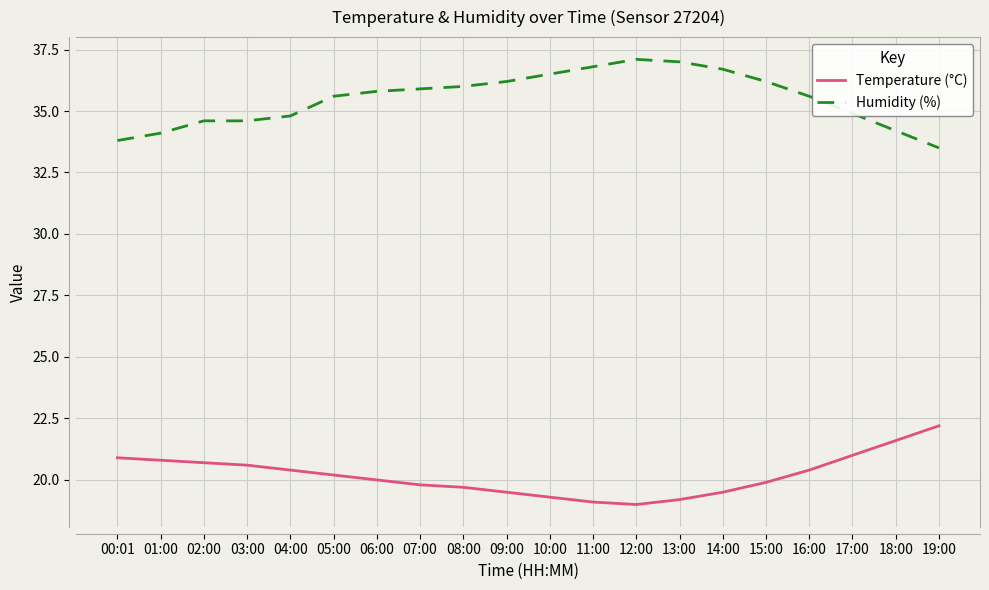

At 08:00, list the series in order from smallest to largest.

Temperature (°C), Humidity (%)